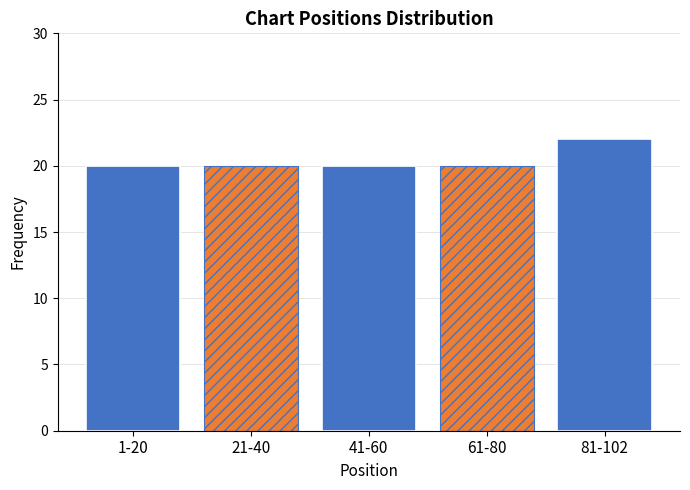

Reading left to right, what are all the values shown in this chart?

20	20	20	20	22